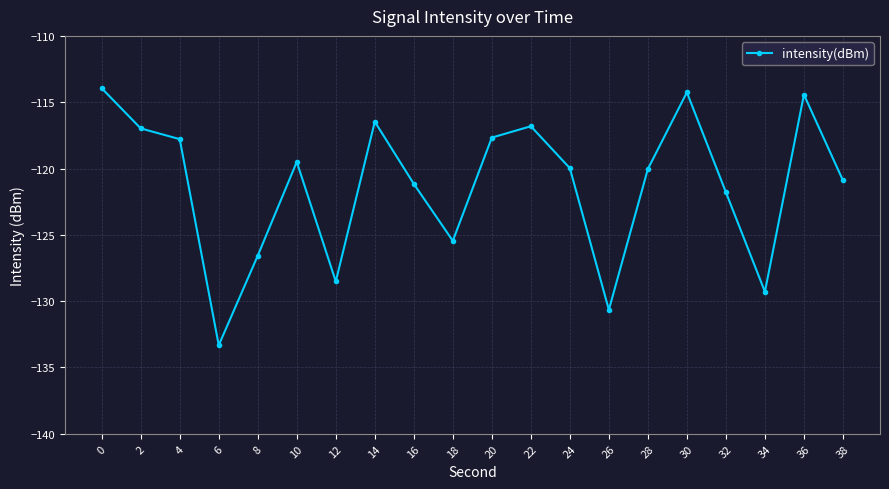

The chart shows a value of -120.9 at 38. True or false?

True